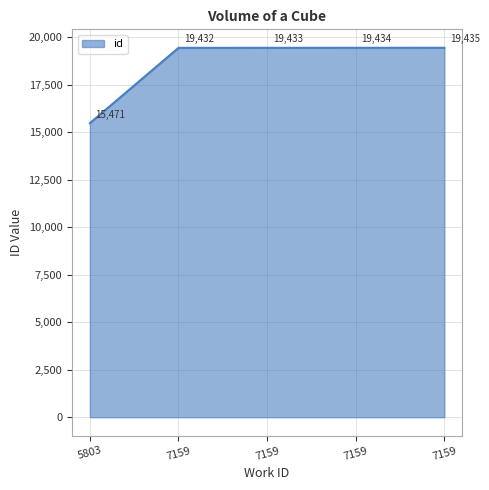

The value at 7159 is 19432. True or false?

True